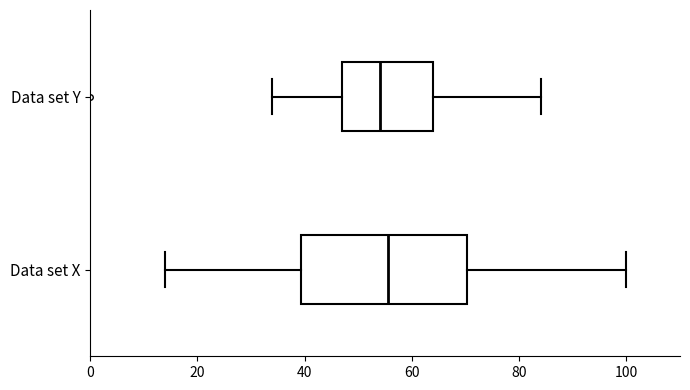

Which box is the widest, from its left edge to its right edge?

Data set X